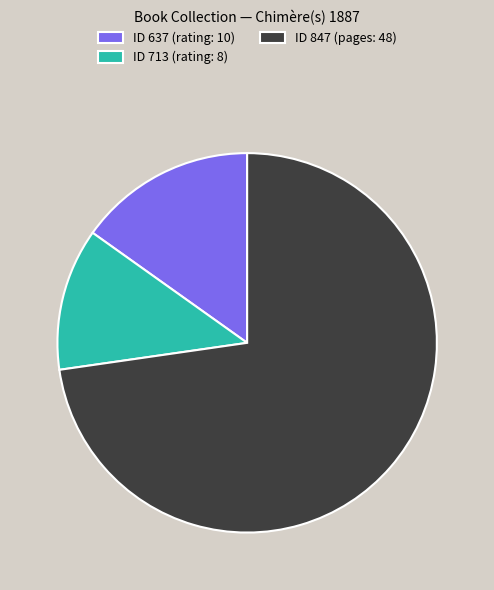

Between ID 713 (rating: 8) and ID 637 (rating: 10), which is larger?

ID 637 (rating: 10)